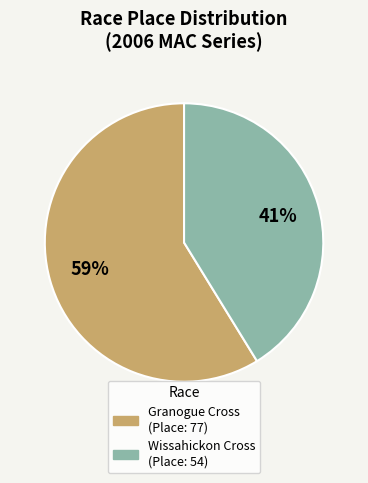

To the nearest percent, what is the difference between the Granogue Cross (Place: 77) and Wissahickon Cross (Place: 54) slice percentages?

18%